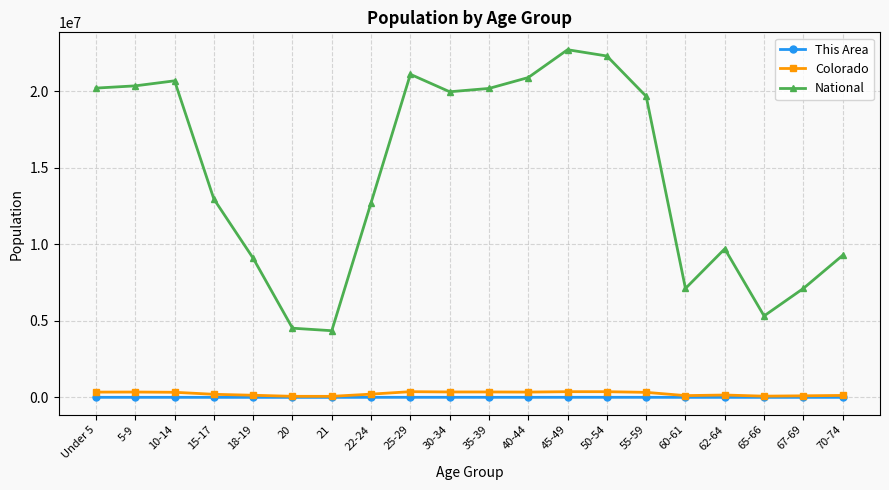

Is the value of This Area at Under 5 greater than the value of National at 45-49?

No